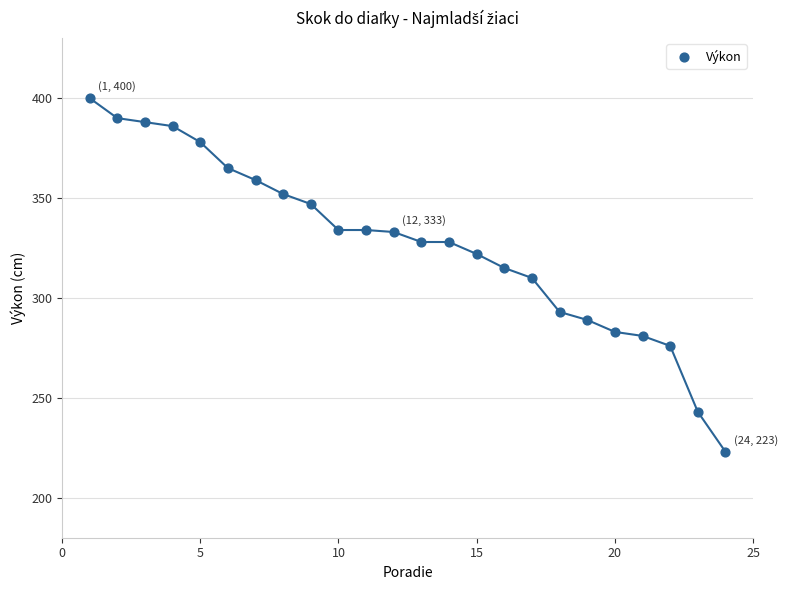

What is the range of X values (max minus min)?

23